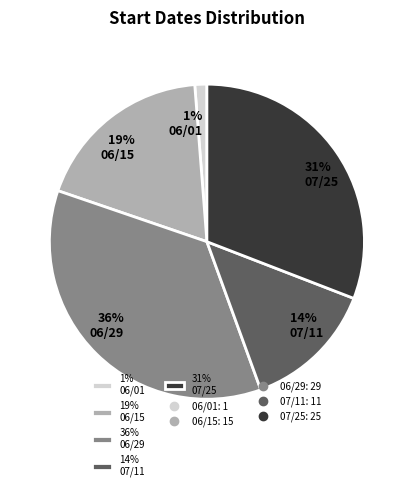

How many segments does this pie chart have?

5